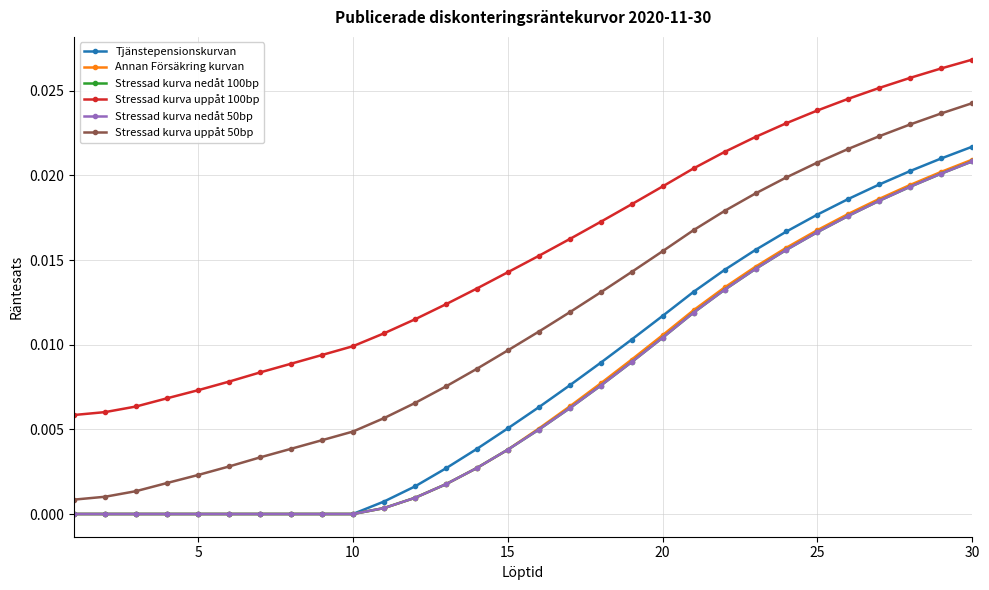

Is this an area chart (filled region under the line)?

No